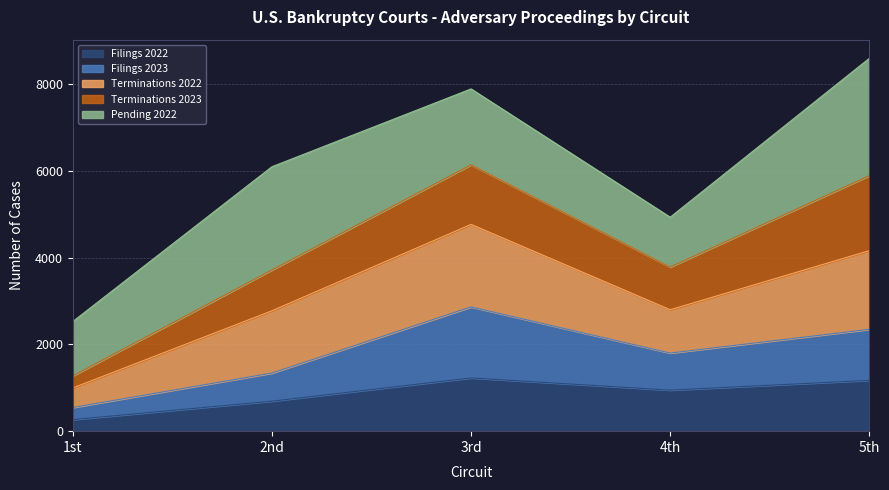

What is the total value across all series at 4th?

4928